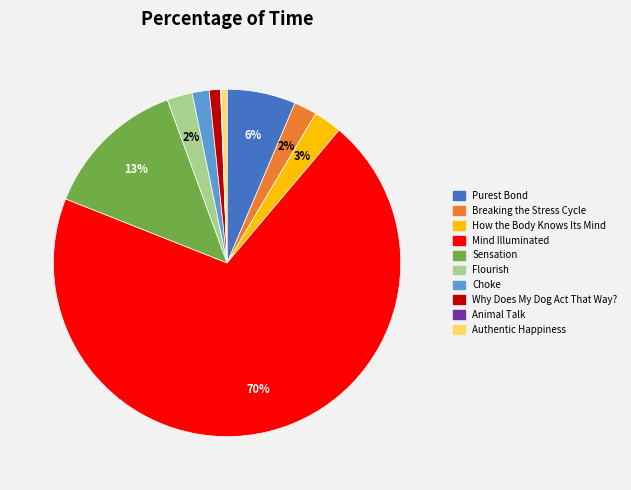

Between Authentic Happiness and How the Body Knows Its Mind, which is larger?

How the Body Knows Its Mind